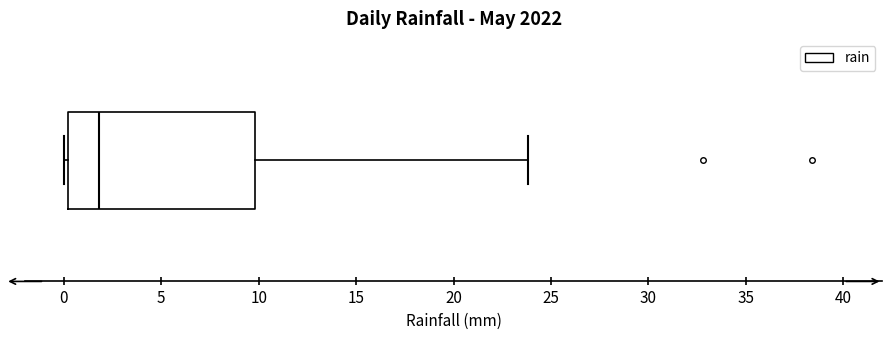

Where is the left edge of the box on the x-axis? The values are not printed on the chart, so give them approximately, as read against the axis.

0